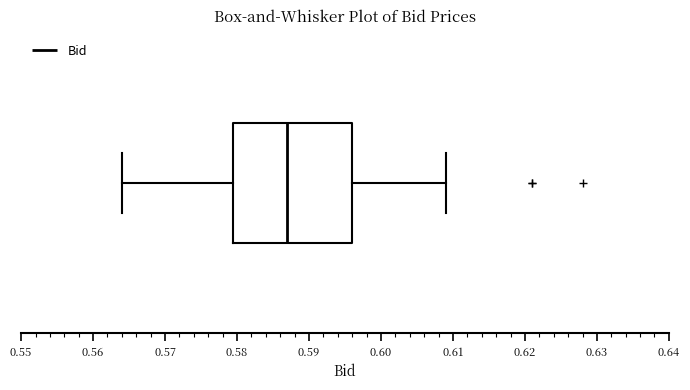

Where does the right whisker of the box end on the x-axis? The values are not printed on the chart, so give them approximately, as read against the axis.

0.609